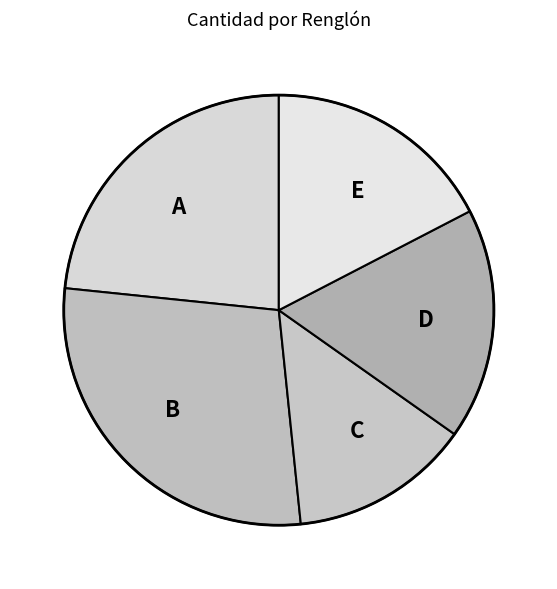

Is it true that B is 28% of the pie?

True